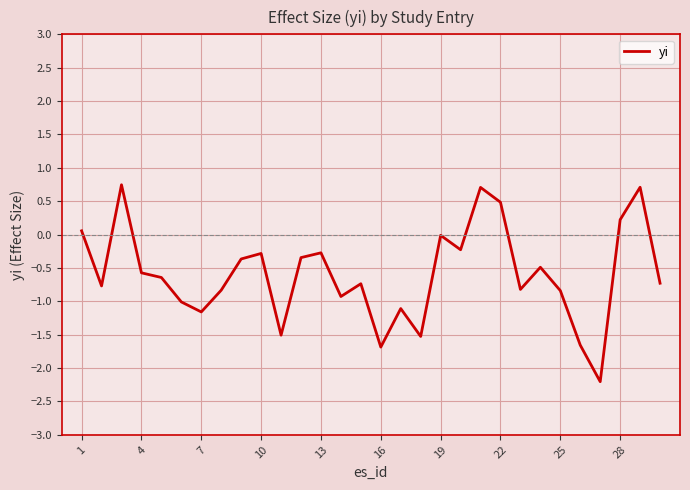

What is the smallest value displayed?

-2.2